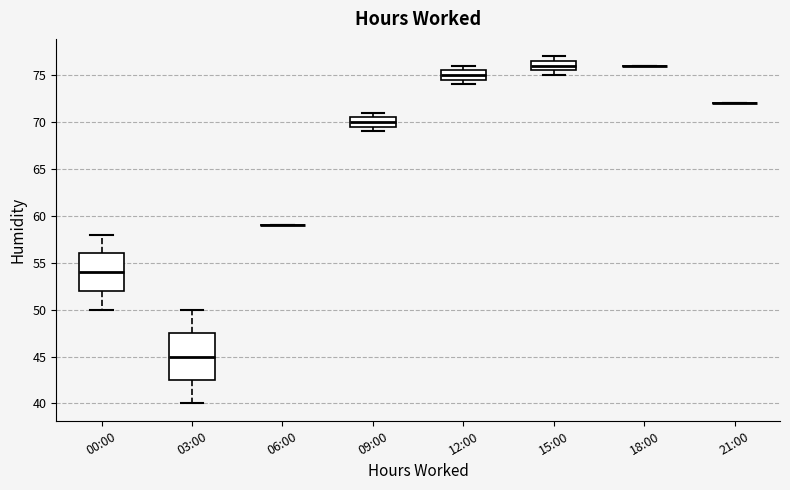

Reading left to right, read every box against the y-axis: the position of its median line, the range the box covers, and the ends of its whiskers. The values are not printed on the chart, so give them approximately, as read against the axis.

00:00: median 54.0, box 52.0 to 56.0, whiskers 50.0 to 58.0
03:00: median 45.0, box 42.5 to 47.5, whiskers 40.0 to 50.0
06:00: box collapsed to a line at 59.0, whiskers 59.0 to 59.0
09:00: median 70.0, box 69.5 to 70.5, whiskers 69.0 to 71.0
12:00: median 75.0, box 74.5 to 75.5, whiskers 74.0 to 76.0
15:00: median 76.0, box 75.5 to 76.5, whiskers 75.0 to 77.0
18:00: box collapsed to a line at 76.0, whiskers 76.0 to 76.0
21:00: box collapsed to a line at 72.0, whiskers 72.0 to 72.0